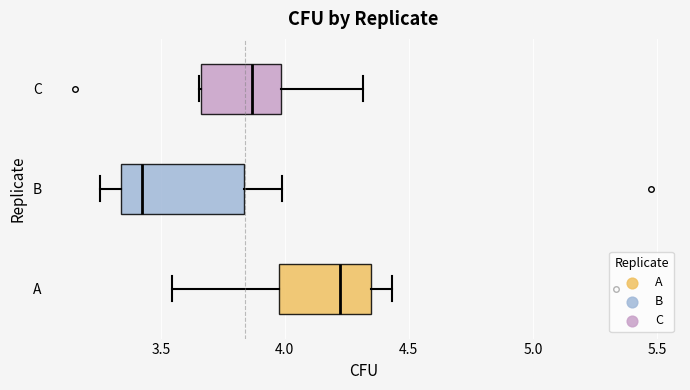

Where does the left whisker of the box for B end on the x-axis? The values are not printed on the chart, so give them approximately, as read against the axis.

3.25